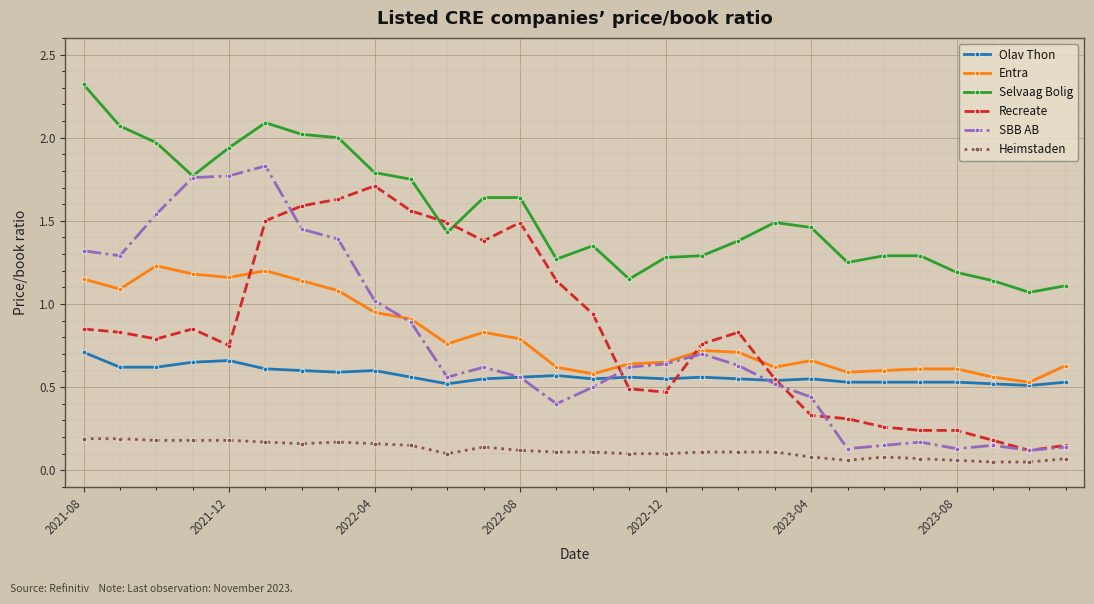

True or false: Heimstaden and Recreate cross at least once.

False